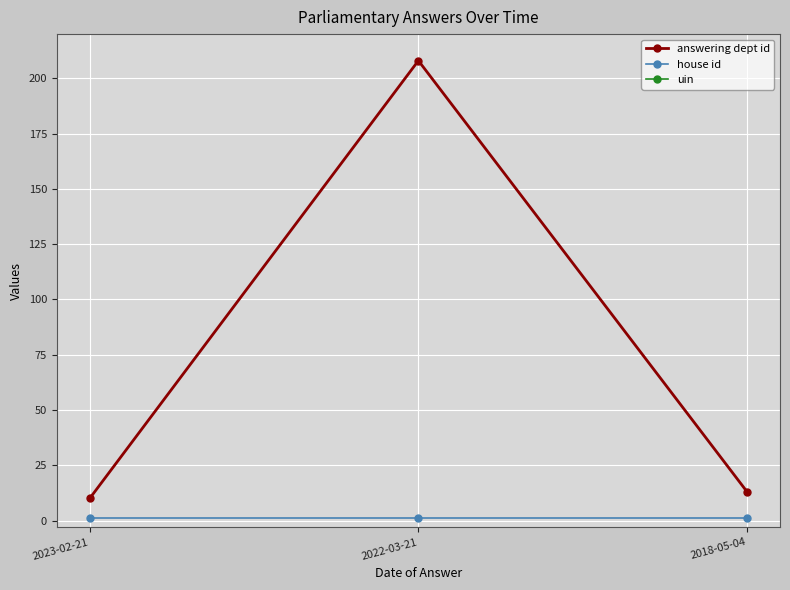

At how many categories does at least one series exceed 44448?

3